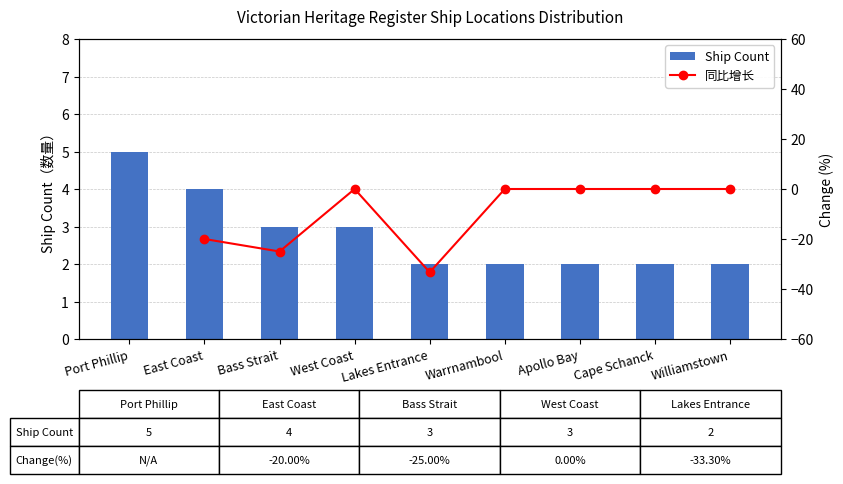

Reading left to right, transcribe all the data shown in this chart.

5	4	3	3	2	2	2	2	2